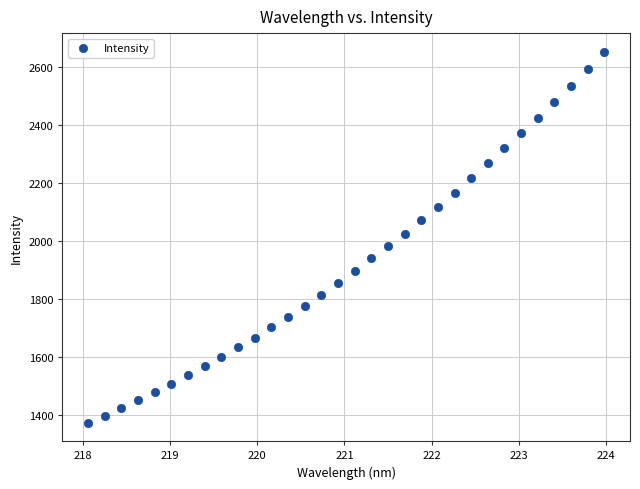

What is the range of X values (max minus min)?

5.9